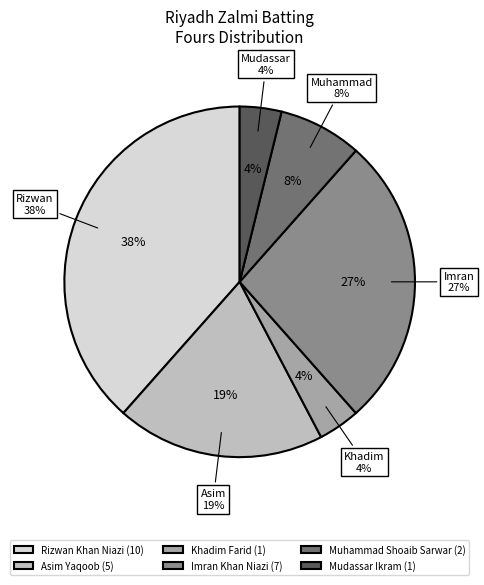

Does Muhammad Shoaib Sarwar represent more than half of the total?

No